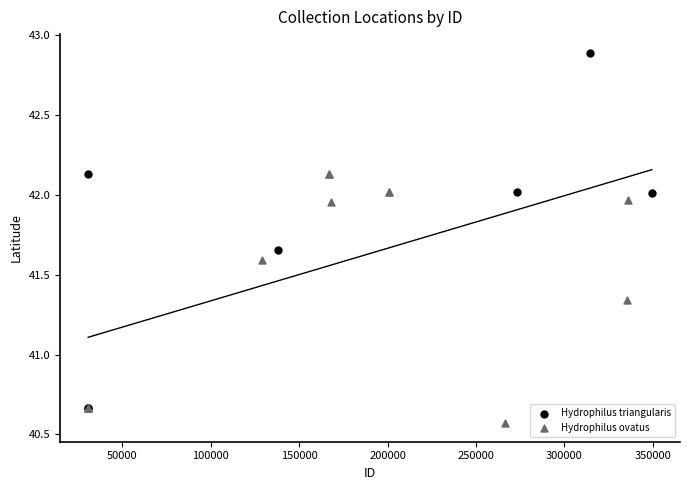

Which series has the largest Y range (max minus min)?

Hydrophilus triangularis